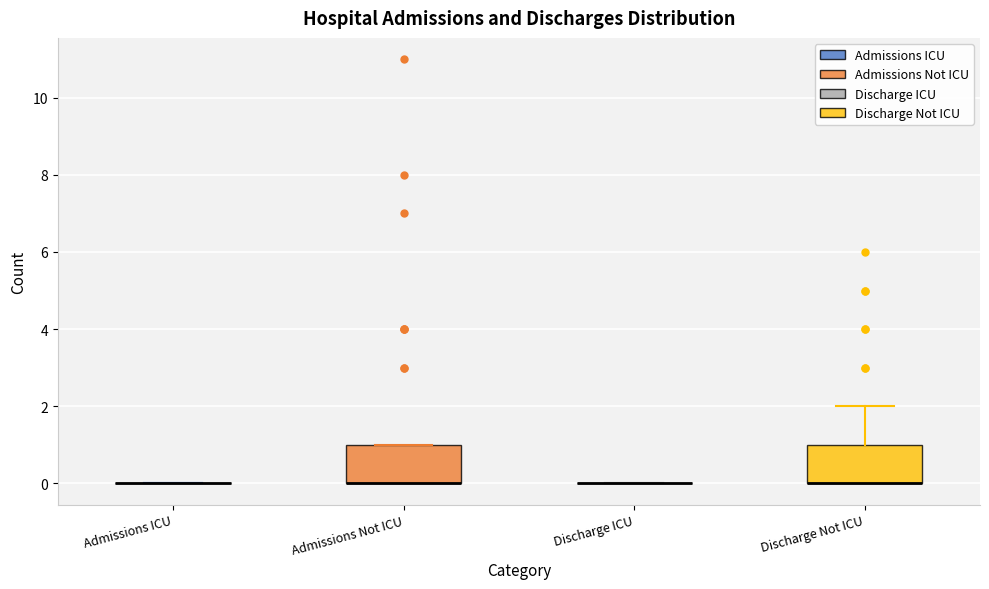

Reading left to right, read every box against the y-axis: the position of its median line, the range the box covers, and the ends of its whiskers. The values are not printed on the chart, so give them approximately, as read against the axis.

Admissions ICU: box collapsed to a line at 0, whiskers 0 to 0
Admissions Not ICU: median 0 (drawn on the box's lower edge), box 0 to 1, whiskers 0 to 1
Discharge ICU: box collapsed to a line at 0, whiskers 0 to 0
Discharge Not ICU: median 0 (drawn on the box's lower edge), box 0 to 1, whiskers 0 to 2